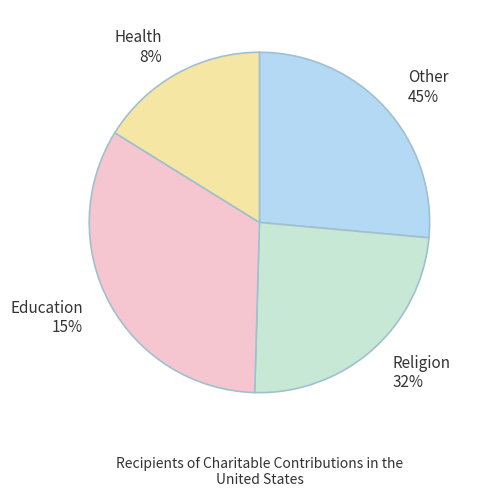

True or false: 23 accounts for 5% of the total.

True